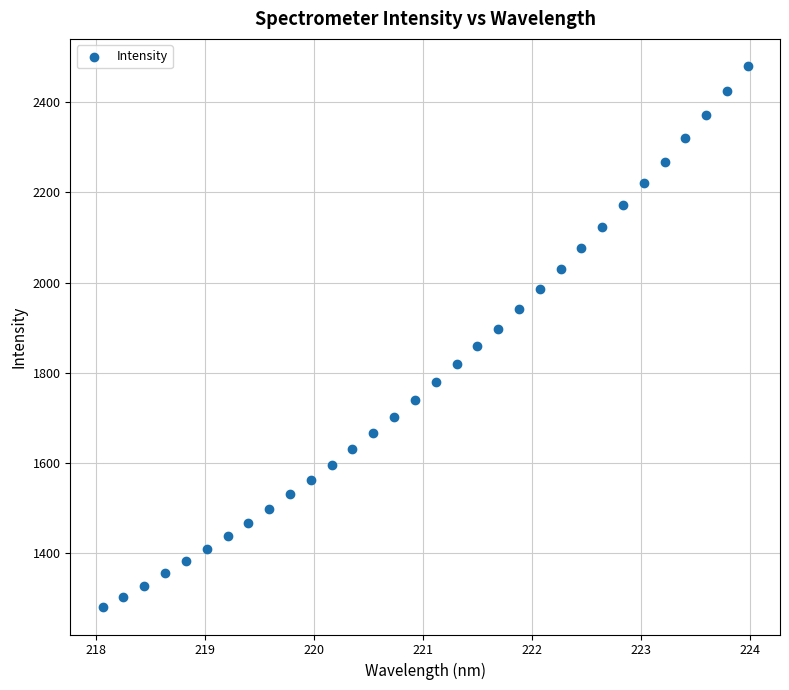

What is the range of Y values (max minus min)?

1201.9